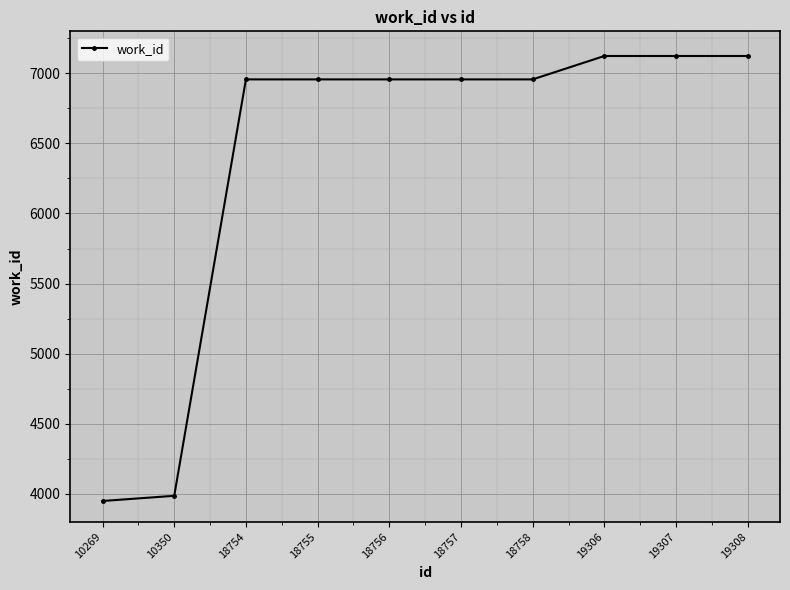

Reading right to left, list all the values displayed in this chart.

19308=7124	19307=7124	19306=7124	18758=6957	18757=6957	18756=6957	18755=6957	18754=6957	10350=3985	10269=3948